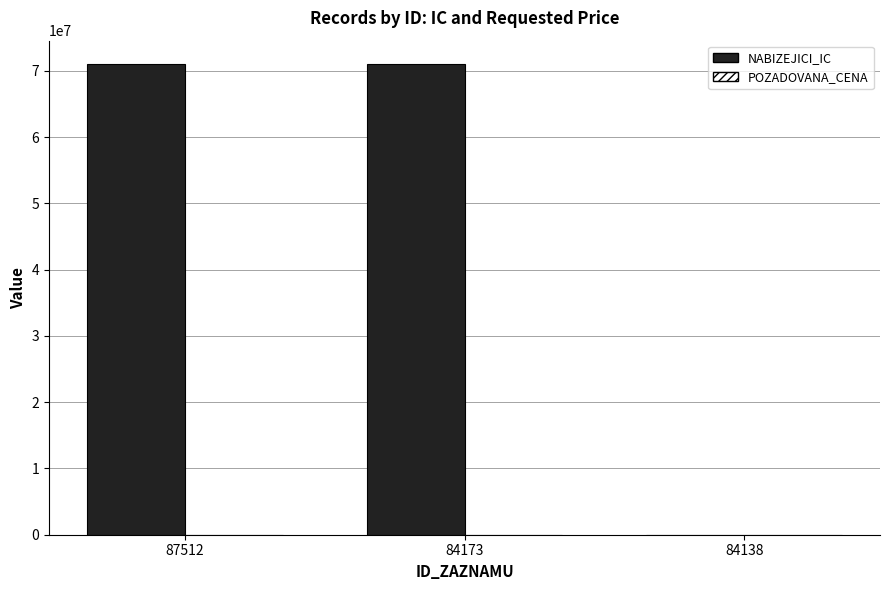

Reading left to right, list all the values displayed in this chart.

87512=70994234	84173=70994234	84138=0